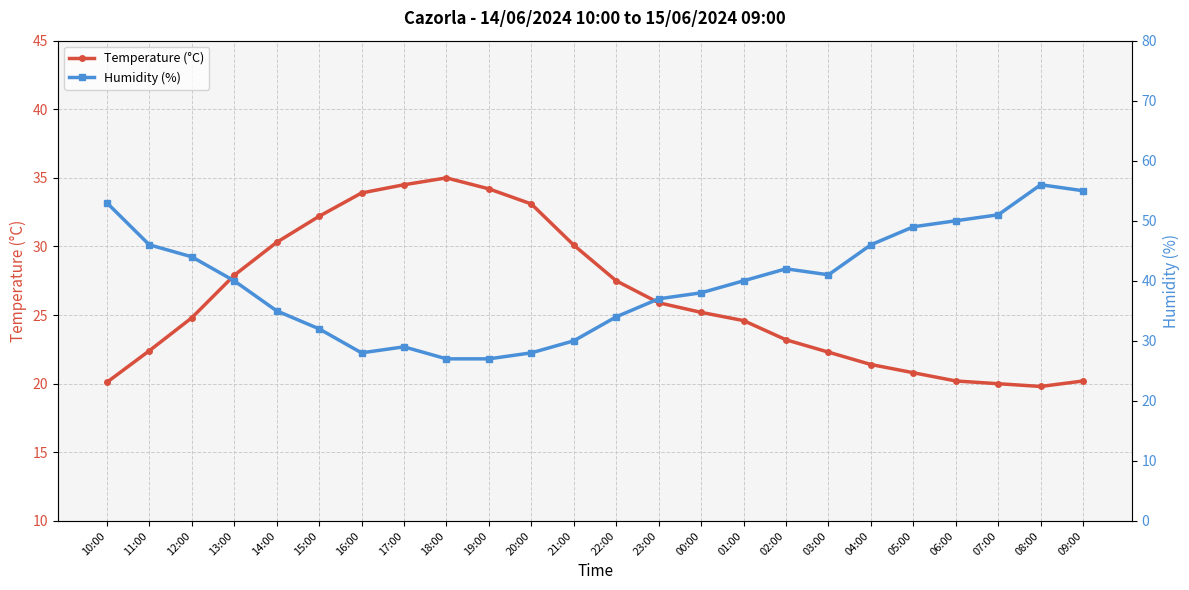

Which has a higher value, 05:00 or 11:00?

11:00